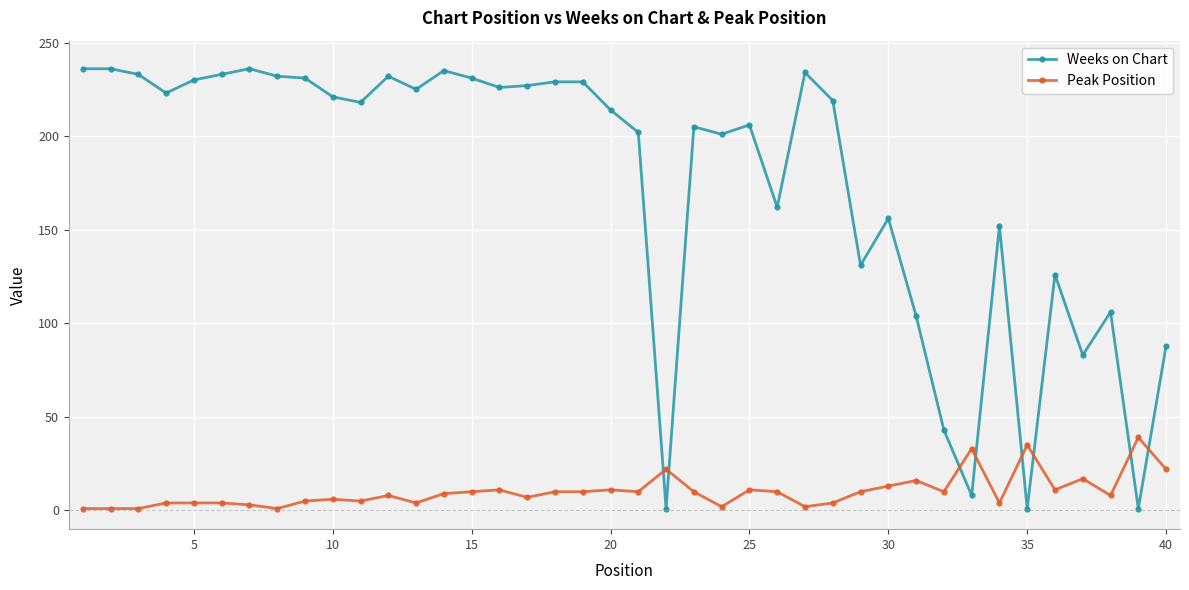

Rank the series by their maximum value, from highest to lowest.

Weeks on Chart, Peak Position